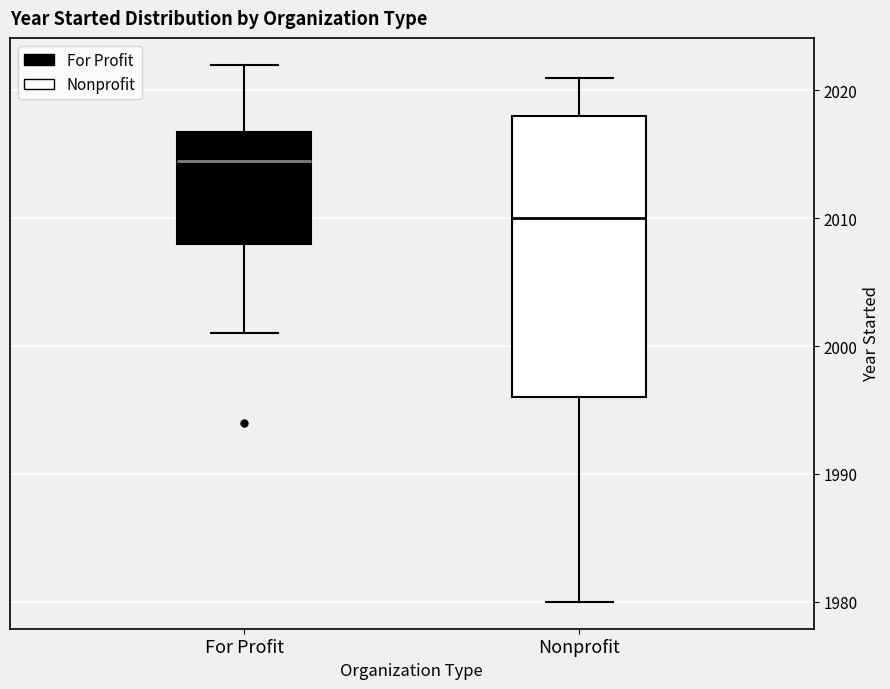

Which box has the lowest median line?

Nonprofit